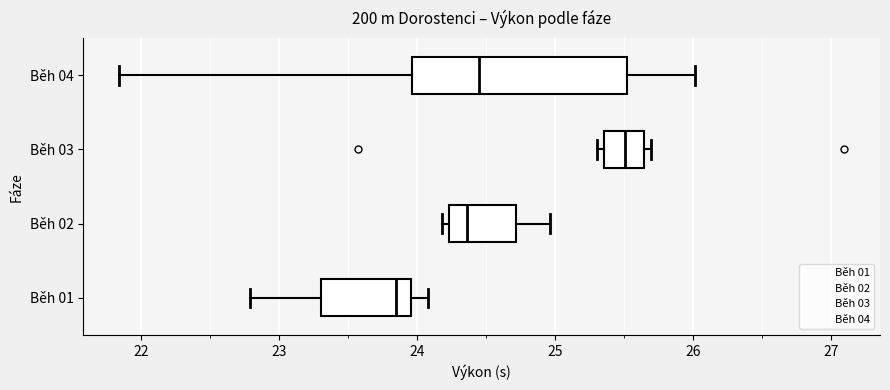

Where is the right edge of the box for Běh 01 on the x-axis? The values are not printed on the chart, so give them approximately, as read against the axis.

24.0